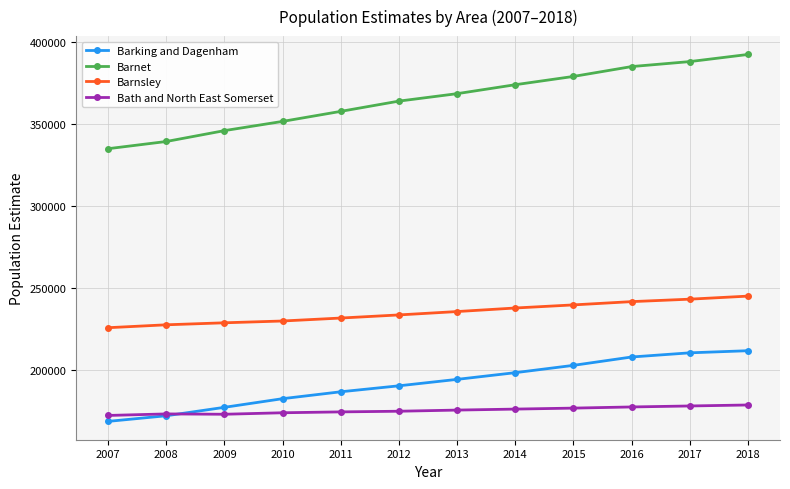

What is the spread (max minus min) of values at 2014?

197245